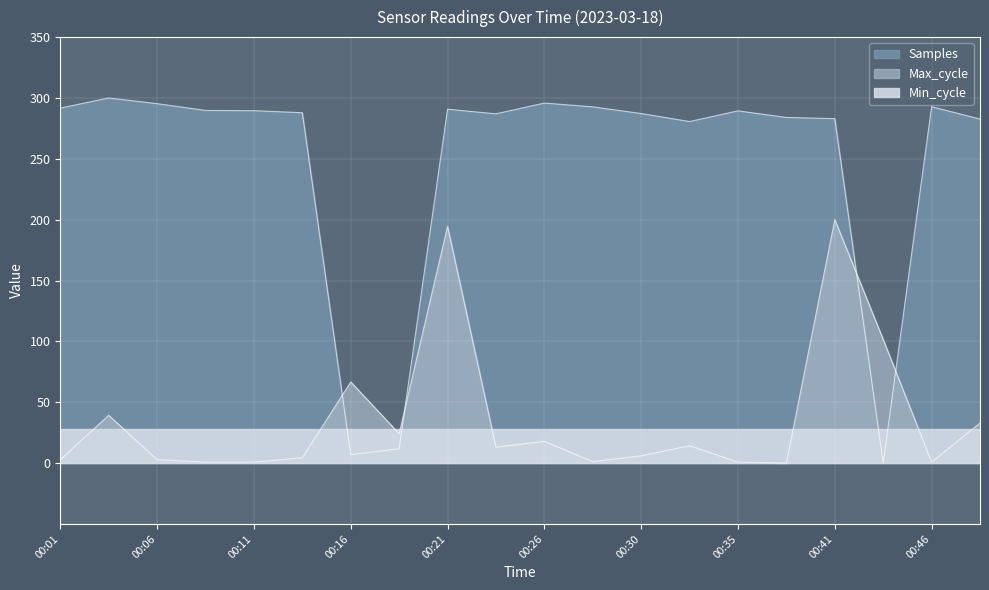

What is the sum of the Samples values at 00:08 and 00:33?

570.4